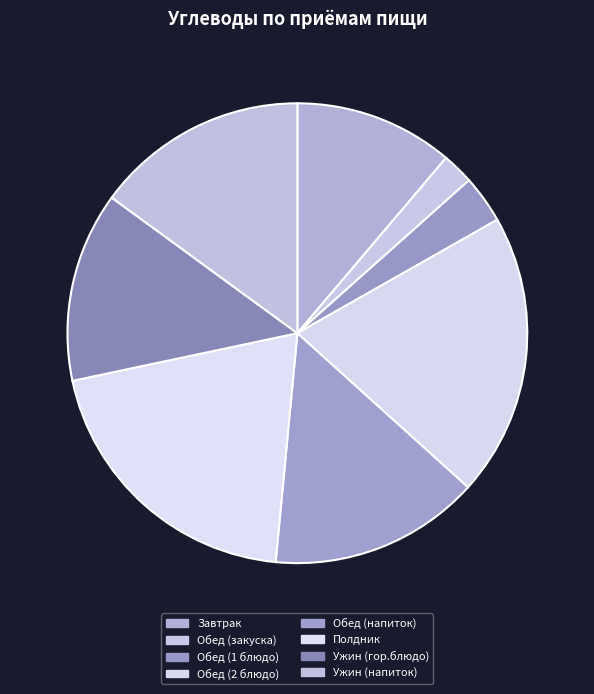

Rank the categories by value from lowest to highest.

Обед (закуска), Обед (1 блюдо), Завтрак, Ужин (гор.блюдо), Обед (напиток), Ужин (напиток), Обед (2 блюдо), Полдник